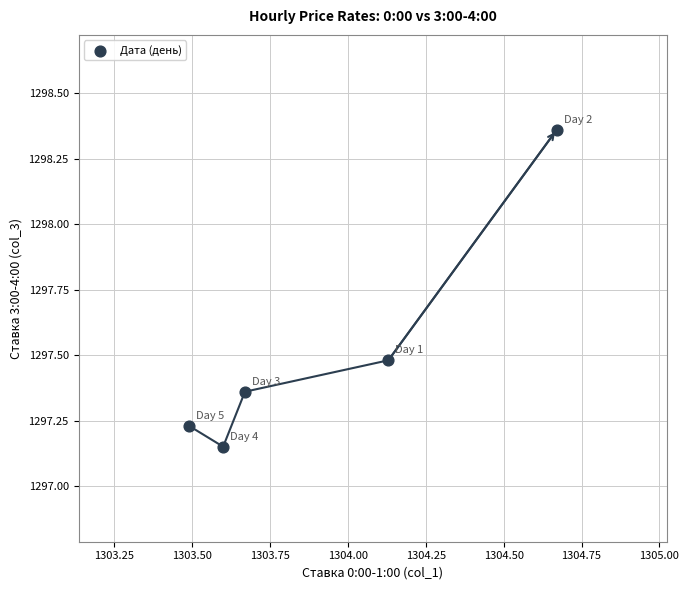

What is the range of Y values (max minus min)?

1.2